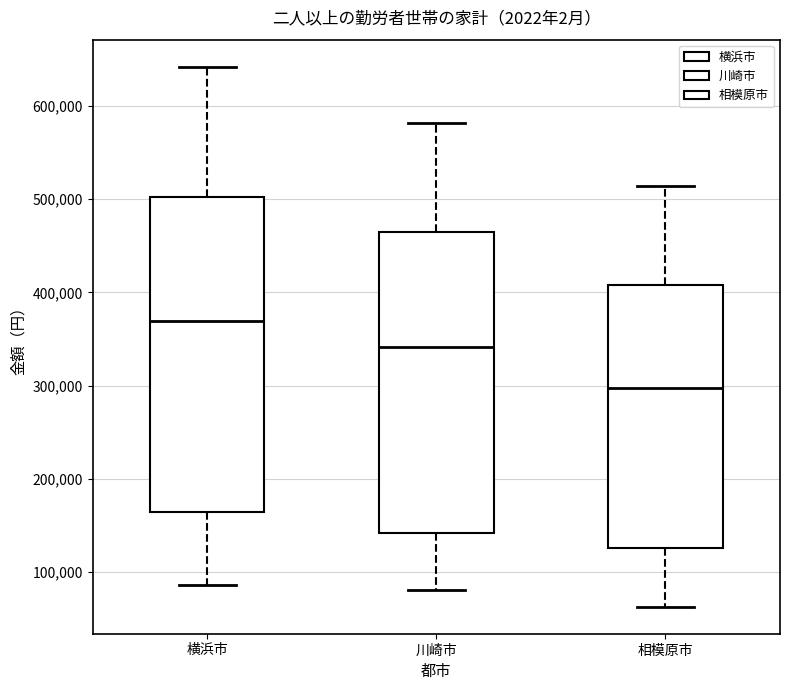

Where is the lower edge of the box for 川崎市 on the y-axis? The values are not printed on the chart, so give them approximately, as read against the axis.

140000